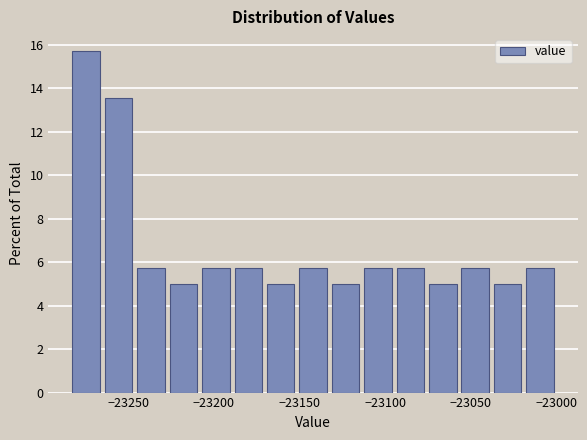

Around what value on the x-axis is the tallest bar? Give the approximate position of its centre, as read against the axis.

-23275